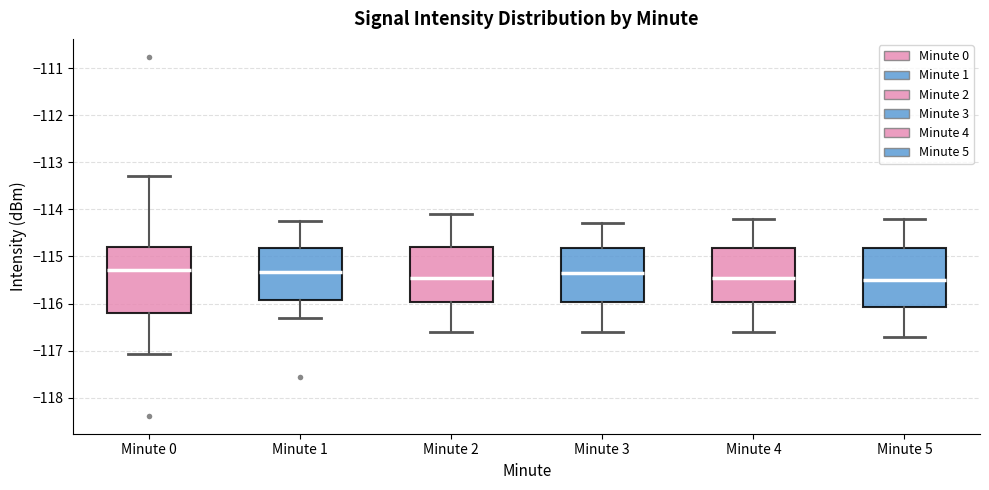

Where is the lower edge of the box for Minute 4 on the y-axis? The values are not printed on the chart, so give them approximately, as read against the axis.

-116.0